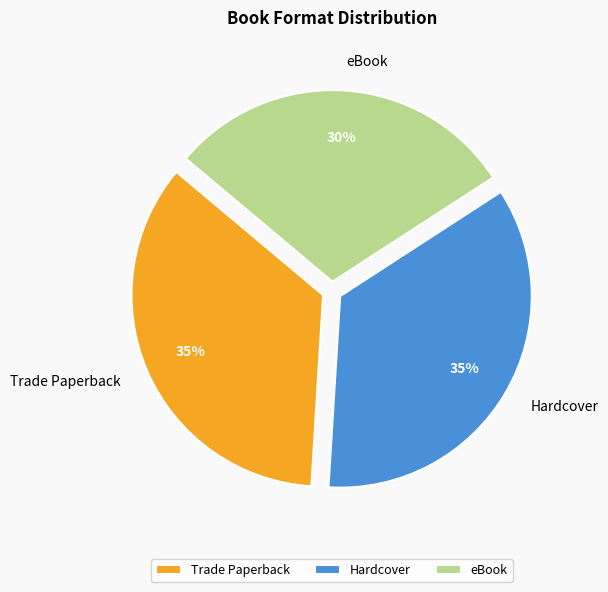

Which slice is the smallest?

eBook